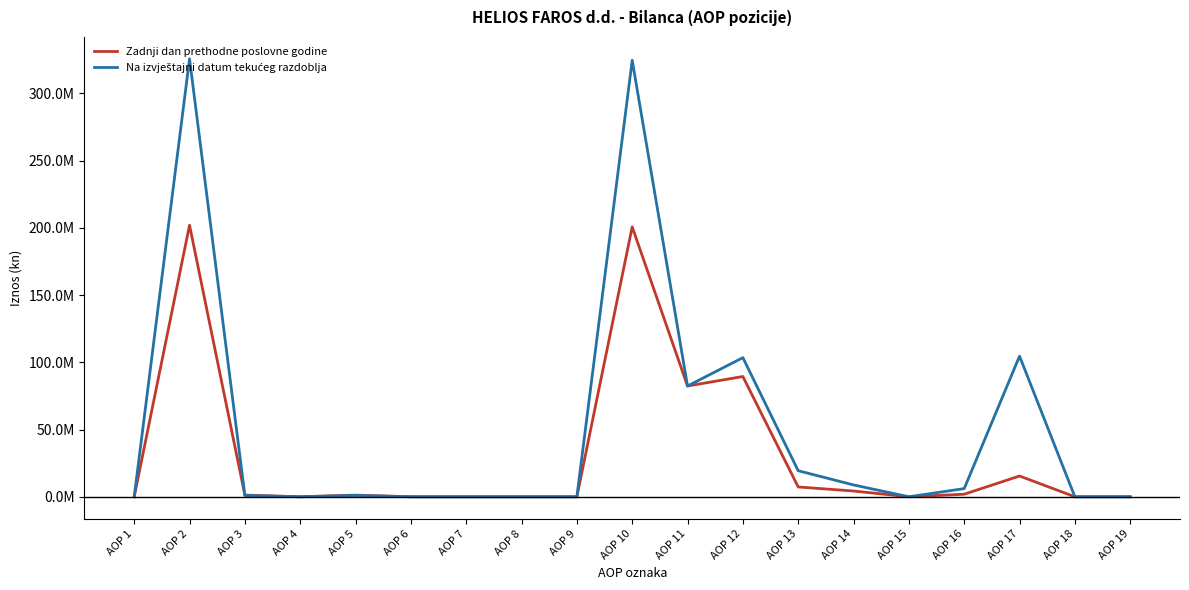

What is the difference between the maximum and minimum values in the Na izvještajni datum tekućeg razdoblja series?

325591351